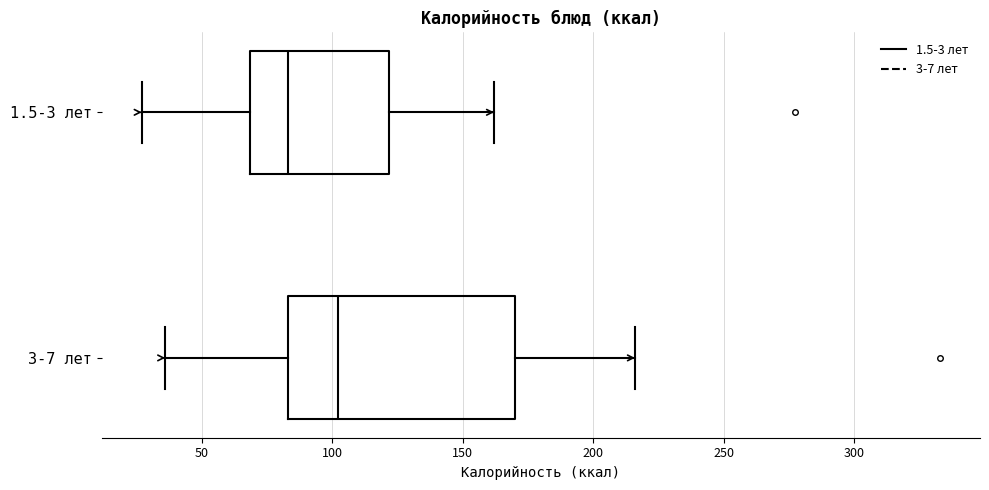

Reading bottom to top, transcribe this box plot: for each box, give where its median line is, the range the box spans, and where its two whiskers end, as read against the x-axis. The values are not printed on the chart, so give them approximately, as read against the axis.

3-7 лет: median 100, box 85 to 170, whiskers 35 to 215
1.5-3 лет: median 85, box 70 to 120, whiskers 25 to 160